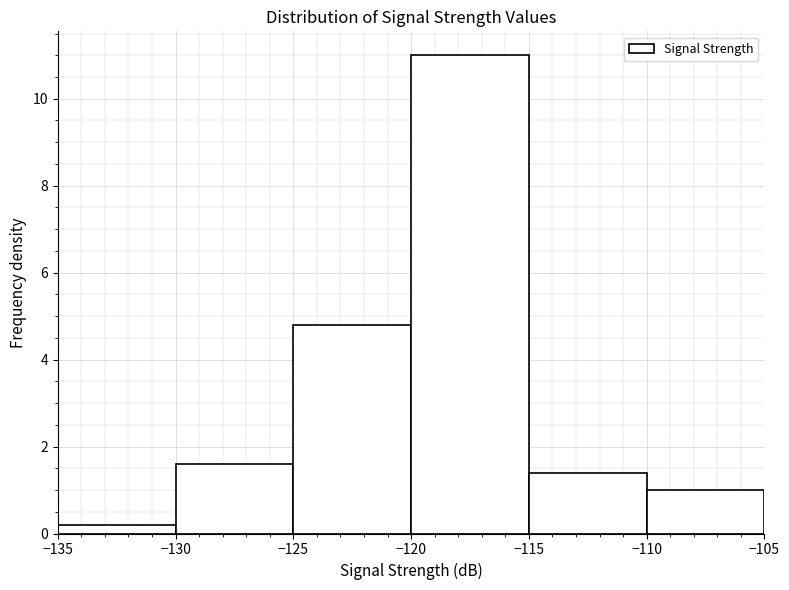

How tall is the bar that spans -135 to -130 on the x-axis? The values are not printed on the chart, so give them approximately, as read against the axis.

0.2